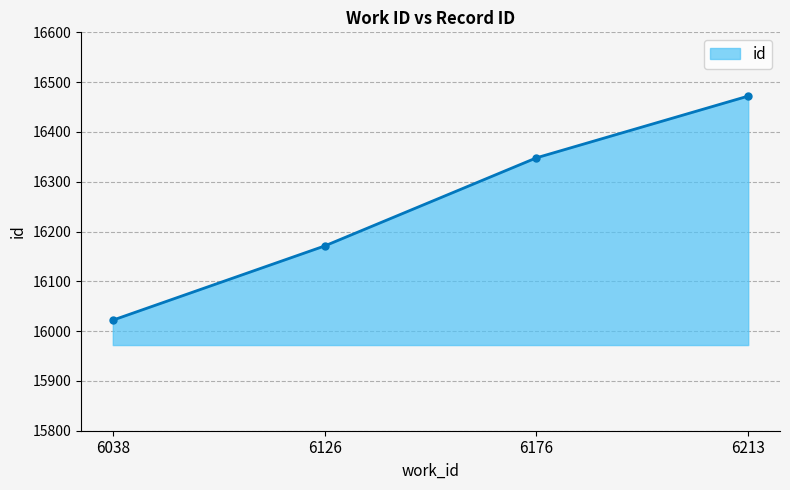

Count the number of categories in the chart.

4